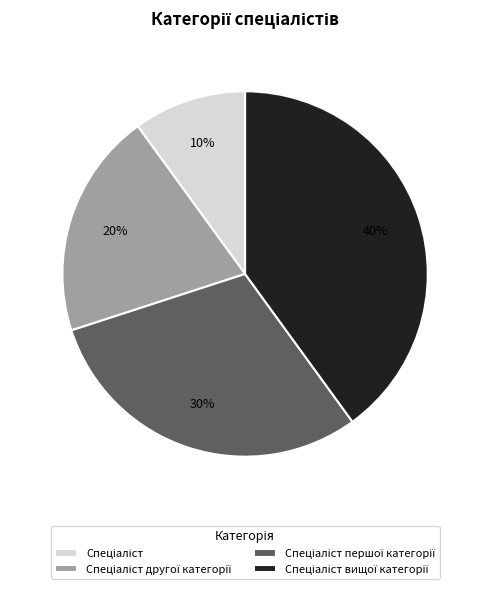

How many slices are in this pie chart?

4